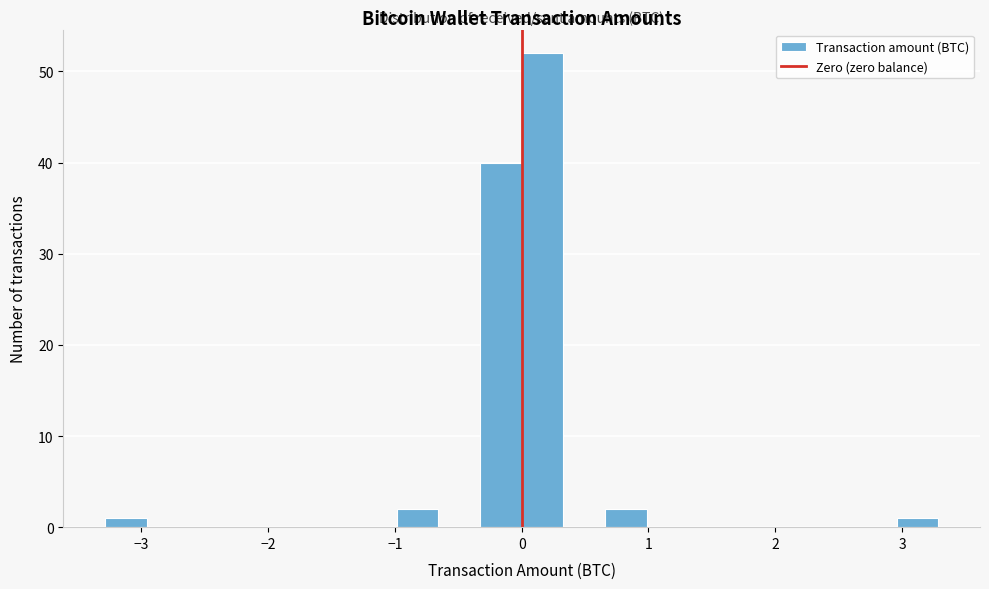

Around what value on the x-axis is the tallest bar? Give the approximate position of its centre, as read against the axis.

0.2